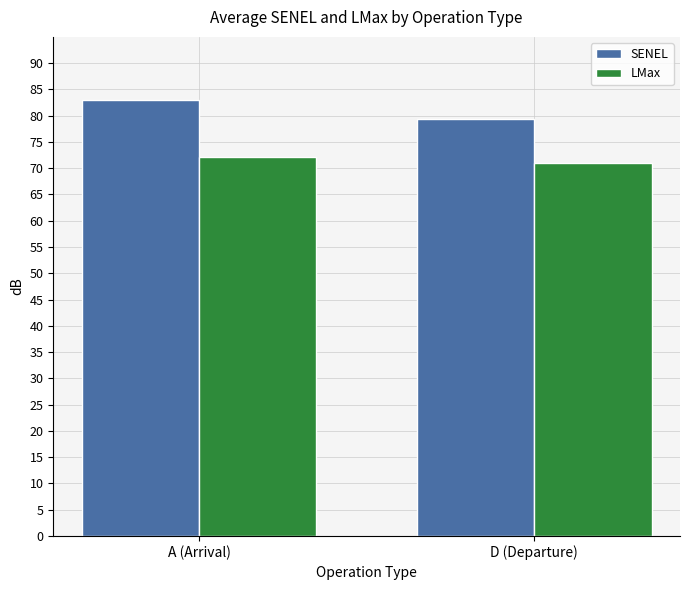

Count the number of categories in the chart.

2